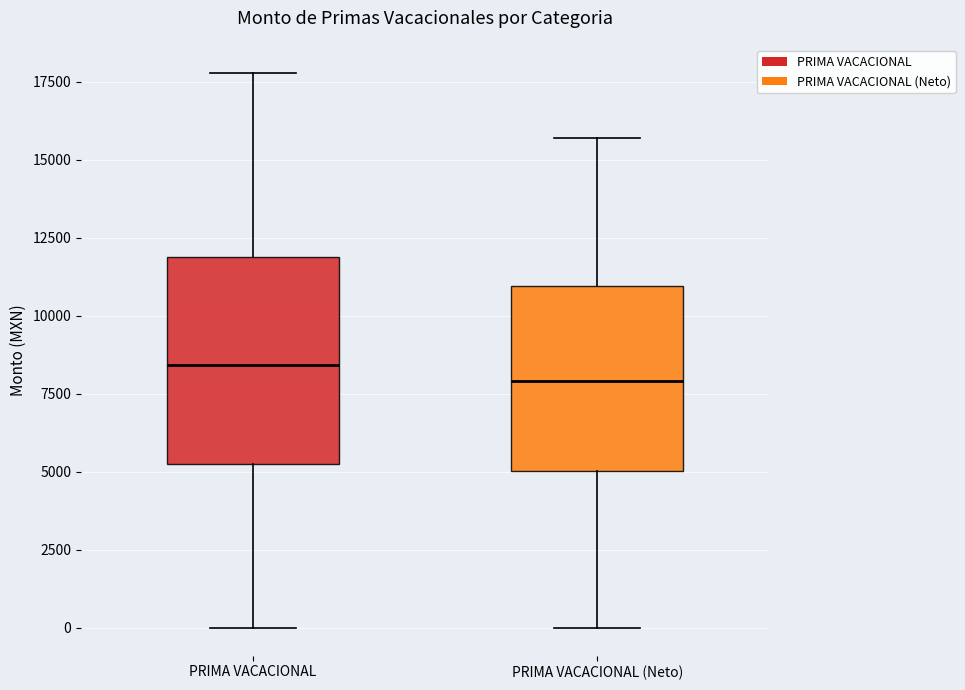

Which box is the tallest, from its lower edge to its upper edge?

PRIMA VACACIONAL